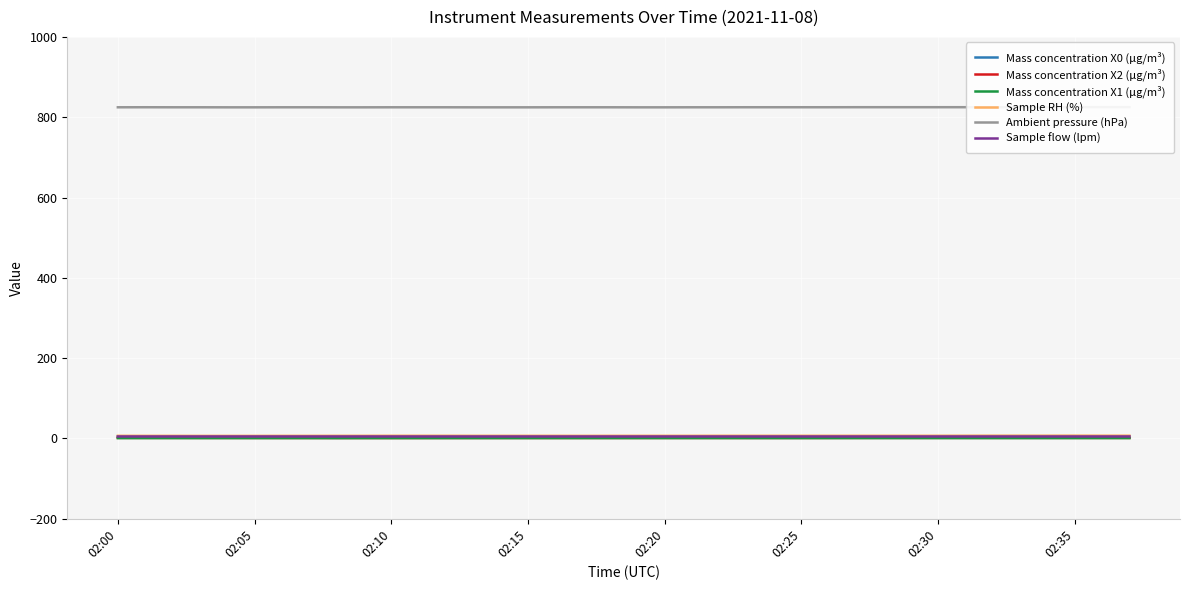

Between 02:10 and 11, which series saw the biggest shift?

Mass concentration X0 (μg/m³)